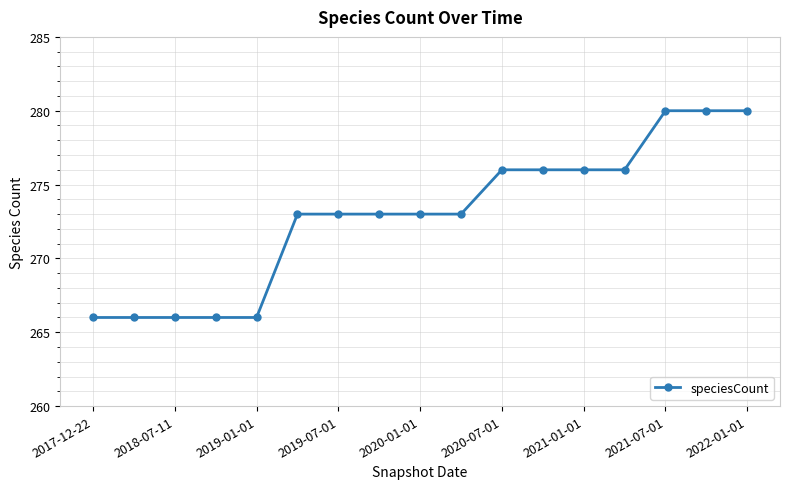

What is the value of the 16th point from the left?

280